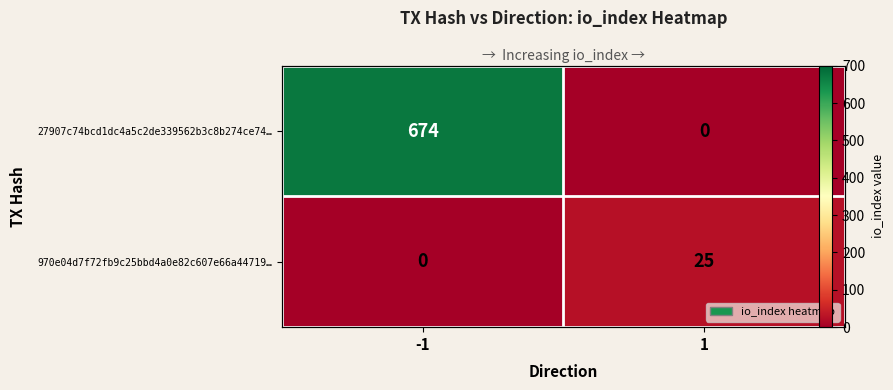

Rank the series by their average value, from lowest to highest.

970e04d7f72fb9c25bbd4a0e82c607e66a44719…, 27907c74bcd1dc4a5c2de339562b3c8b274ce74…